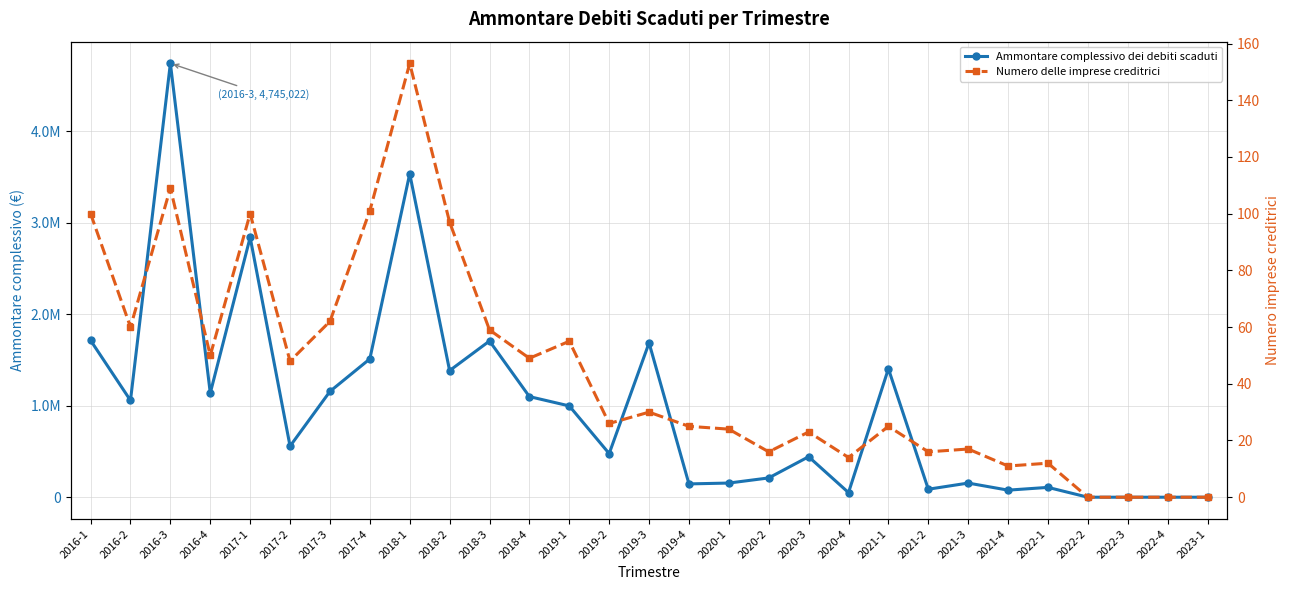

Count the number of data series in this chart.

2